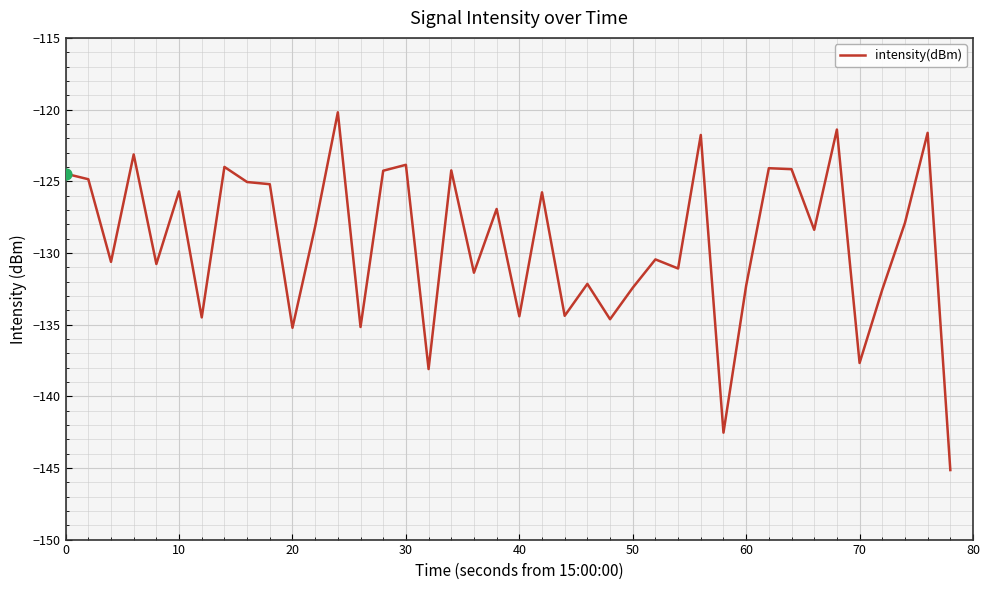

What is the smallest value displayed?

-145.2